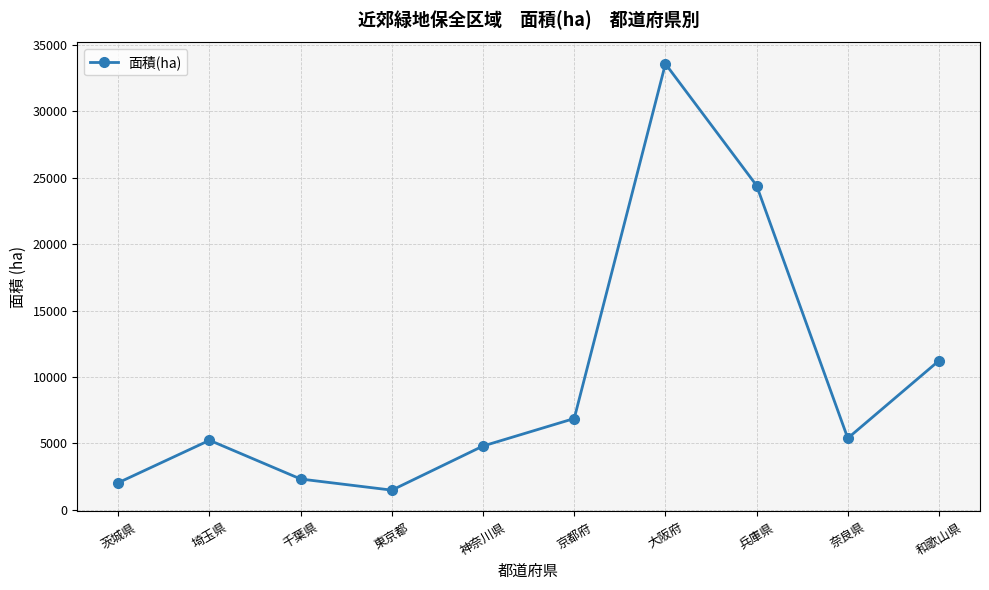

Reading right to left, what are all the values shown in this chart?

11225.0	5386.3	24410.7	33576.7	6870.0	4800.0	1477.0	2314.0	5232.0	2038.0